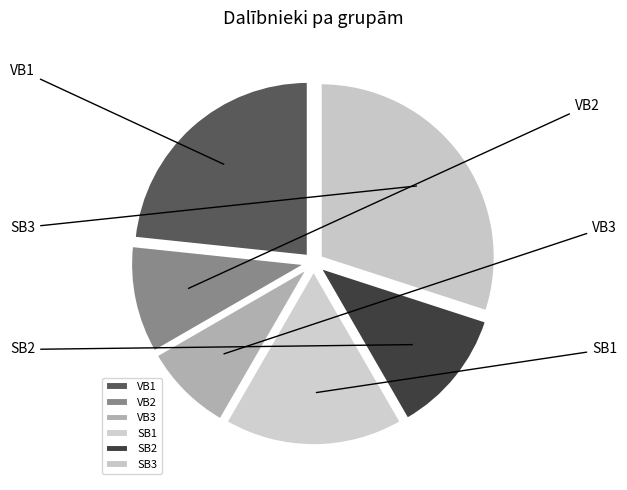

Which category has the smallest portion of the pie?

VB3